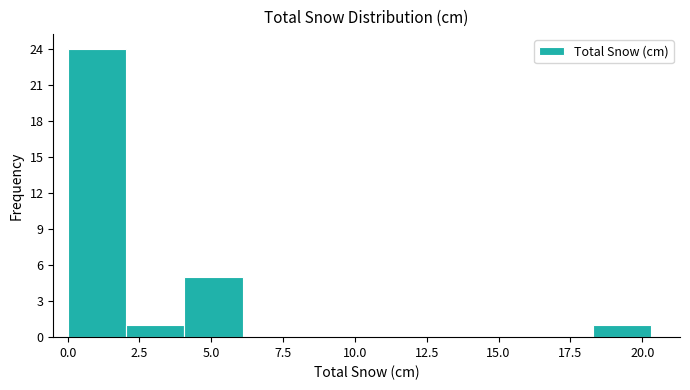

Reading left to right, transcribe this chart: for each bar, give the range it covers on the x-axis and its height. Neither the bar edges nor the heights are printed on the chart, so give them approximately, as read against the axes.

0.0 to 2.0: 24
2.0 to 4.0: 1
4.0 to 6.0: 5
6.0 to 8.0: 0
8.0 to 10.0: 0
10.0 to 12.0: 0
12.0 to 14.0: 0
14.0 to 16.0: 0
16.0 to 18.5: 0
18.5 to 20.5: 1